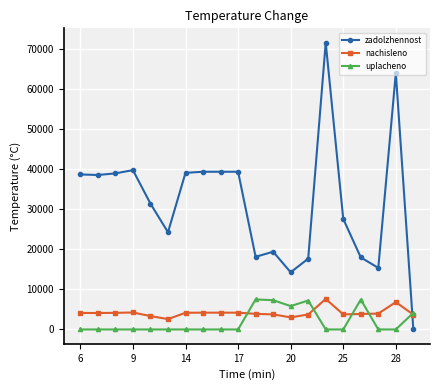

What is the greatest value displayed?

71551.2